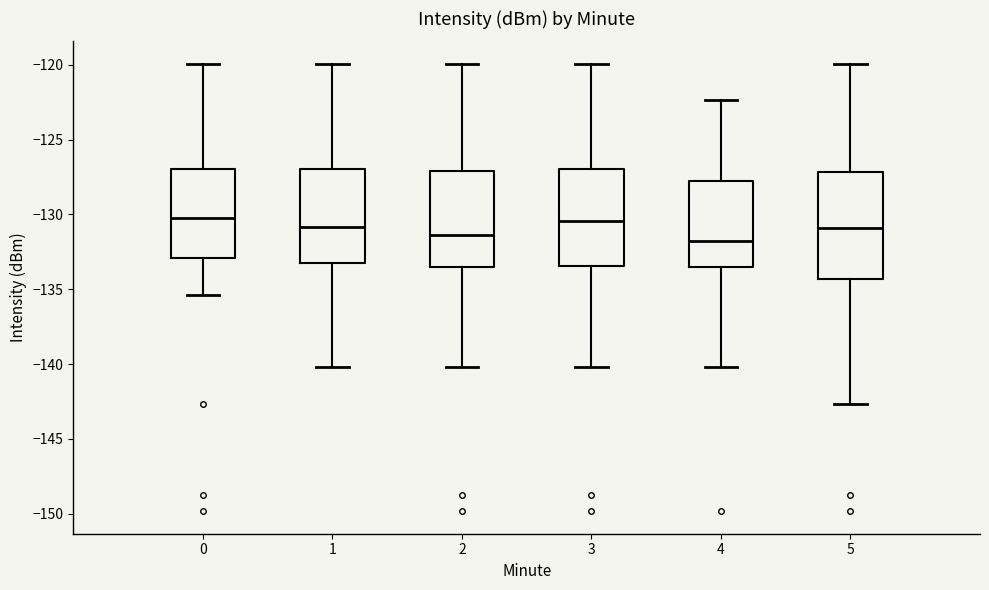

Comparing the boxes themselves (not the whiskers), which one is the tallest?

5